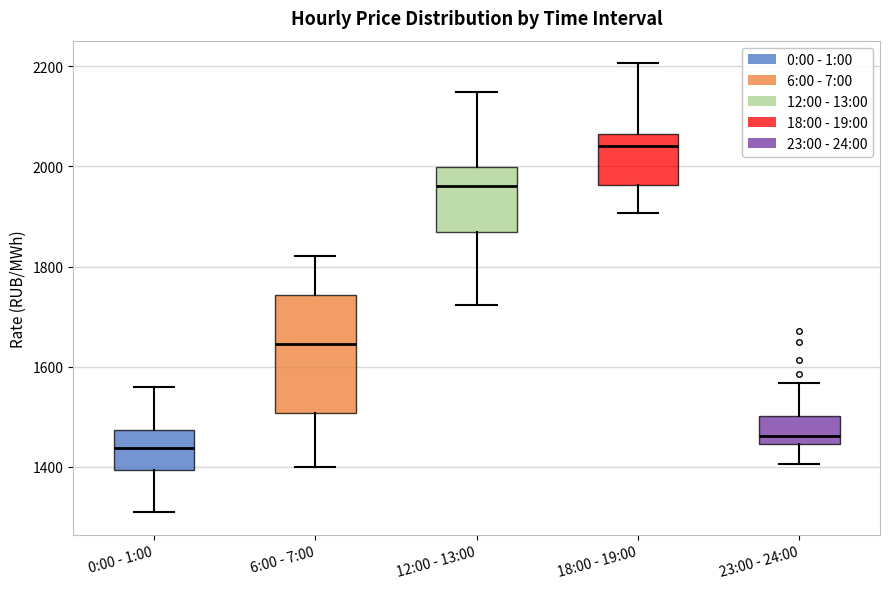

Reading left to right, transcribe this box plot: for each box, give where its median line is, the range the box spans, and where its two whiskers end, as read against the y-axis. The values are not printed on the chart, so give them approximately, as read against the axis.

0:00 - 1:00: median 1440, box 1400 to 1480, whiskers 1300 to 1560
6:00 - 7:00: median 1640, box 1500 to 1740, whiskers 1400 to 1820
12:00 - 13:00: median 1960, box 1860 to 2000, whiskers 1720 to 2140
18:00 - 19:00: median 2040, box 1960 to 2060, whiskers 1900 to 2200
23:00 - 24:00: median 1460, box 1440 to 1500, whiskers 1400 to 1560